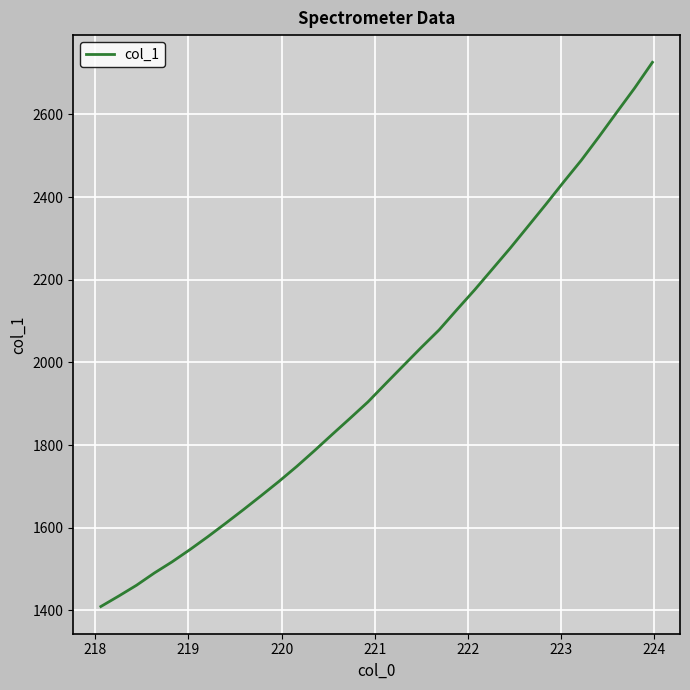

What is the difference between the maximum and minimum values?

1316.4